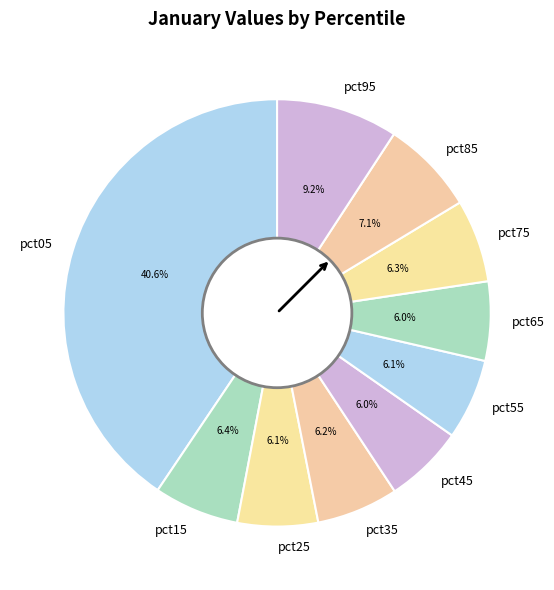

Is there any slice that represents more than half of the pie?

No